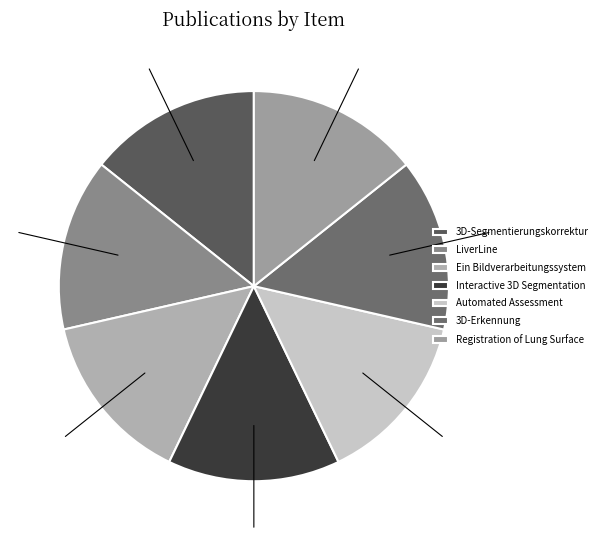

Count the number of slices in the pie.

7